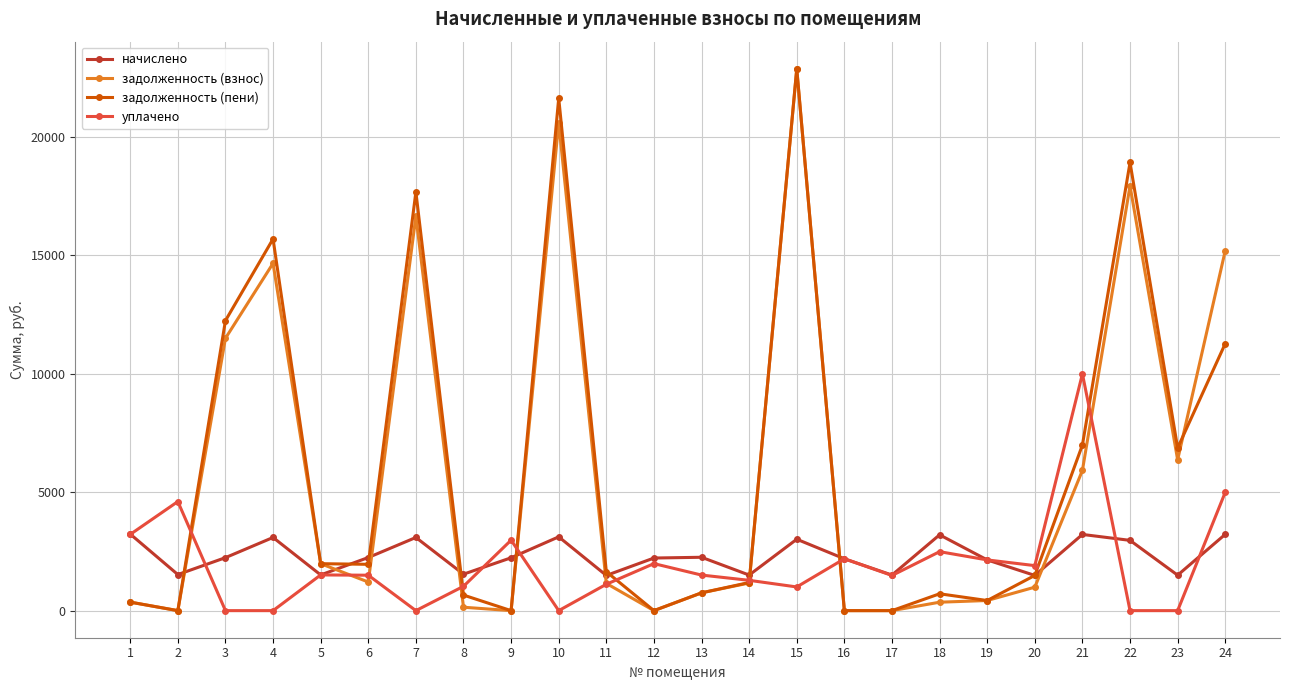

Which series changed the most between 12 and 17?

начислено